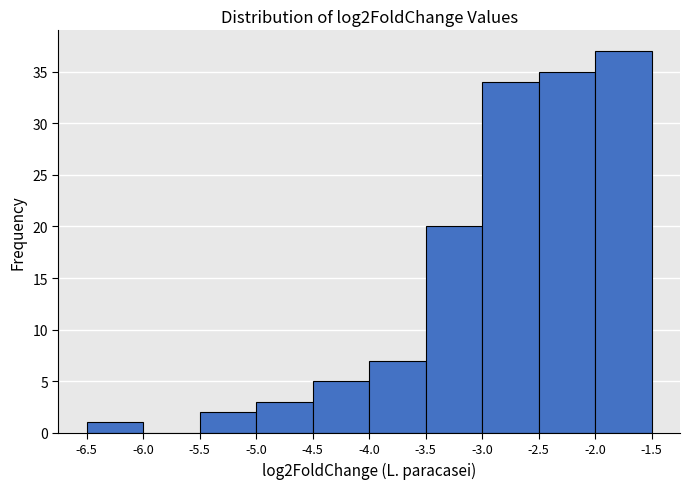

Which range on the x-axis has the tallest bar?

-2.0 to -1.5